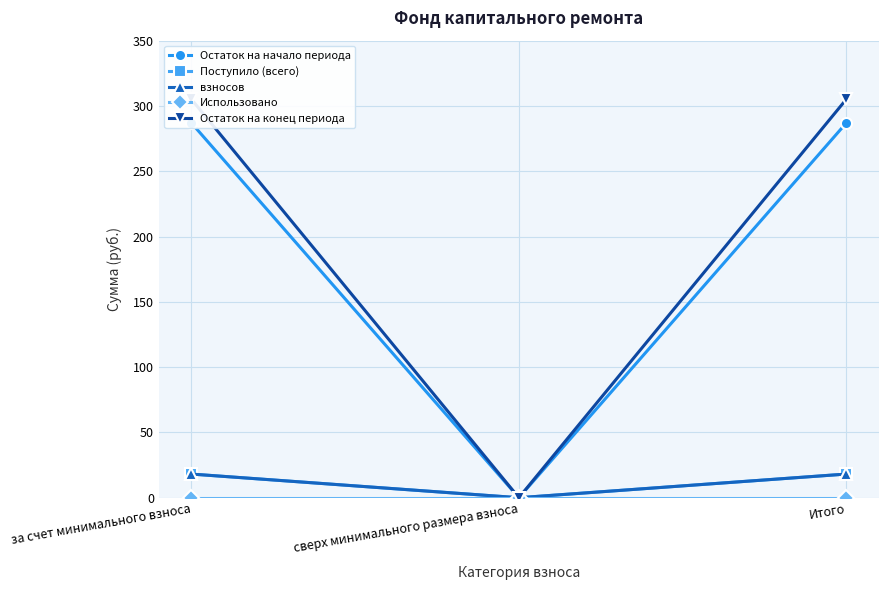

Between за счет минимального взноса and Итого, which is larger?

за счет минимального взноса